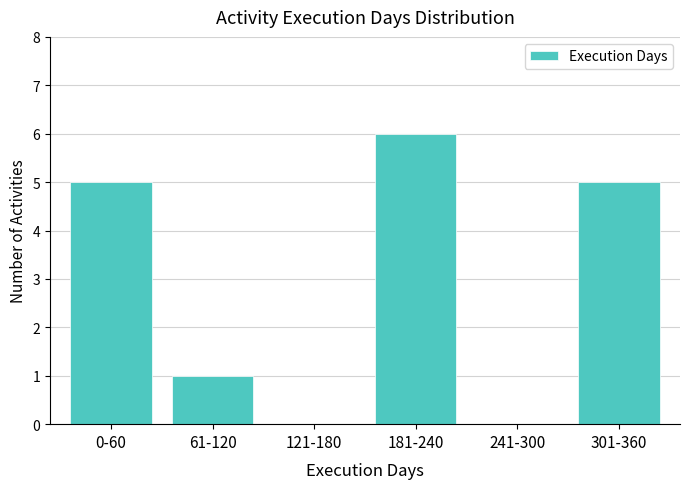

Reading left to right, what are all the values shown in this chart?

0-60=5	61-120=1	121-180=0	181-240=6	241-300=0	301-360=5